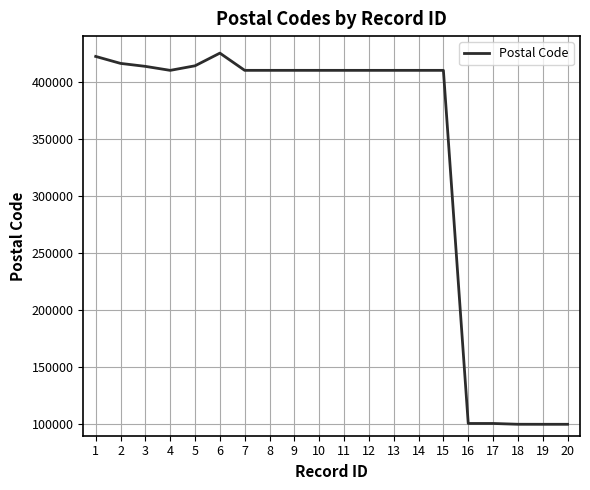

What is the change in value from 10 to 16?

-309277